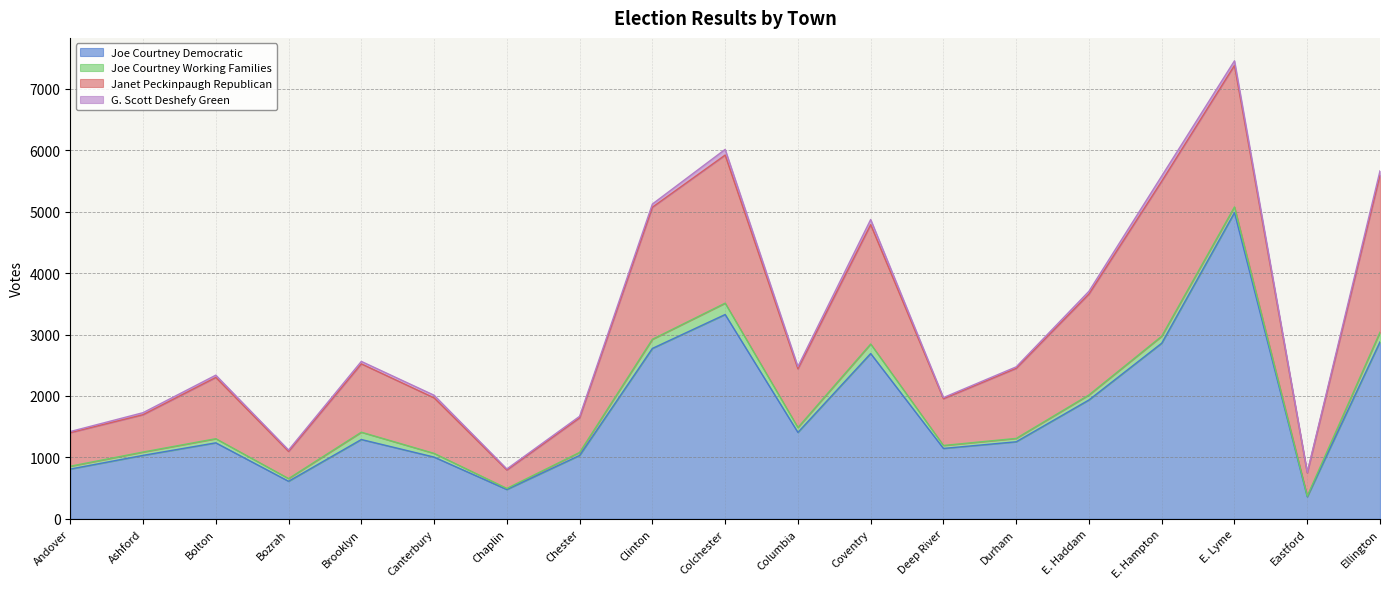

What is the difference between the second highest and minimum values in the Janet Peckinpaugh Republican series?

2223